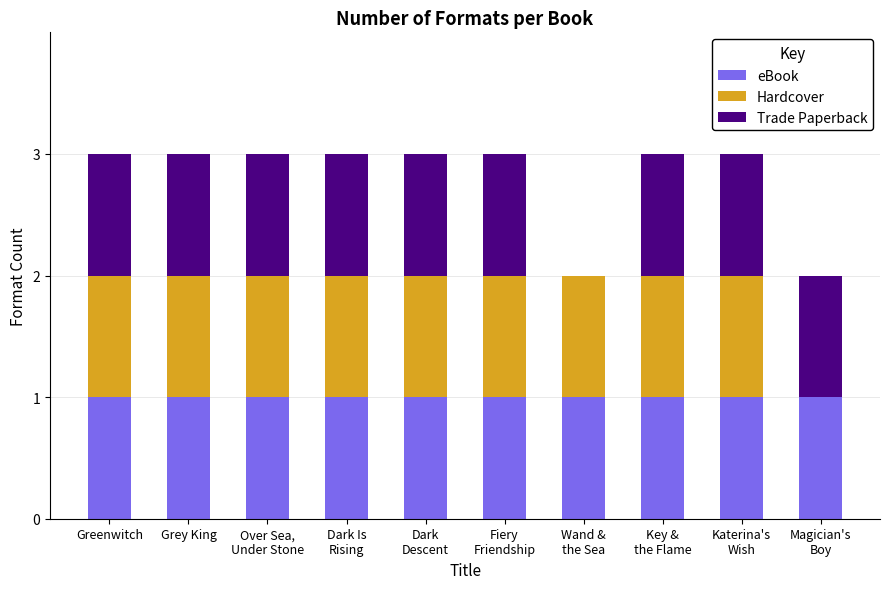

How many distinct data groups are displayed?

3